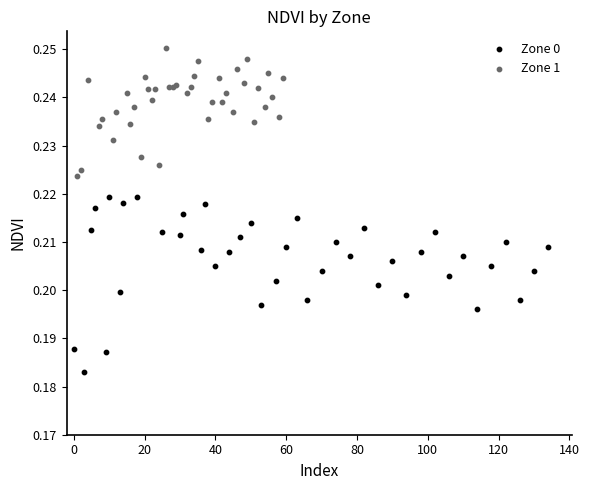

Which series reaches the minimum Y coordinate?

Zone 0